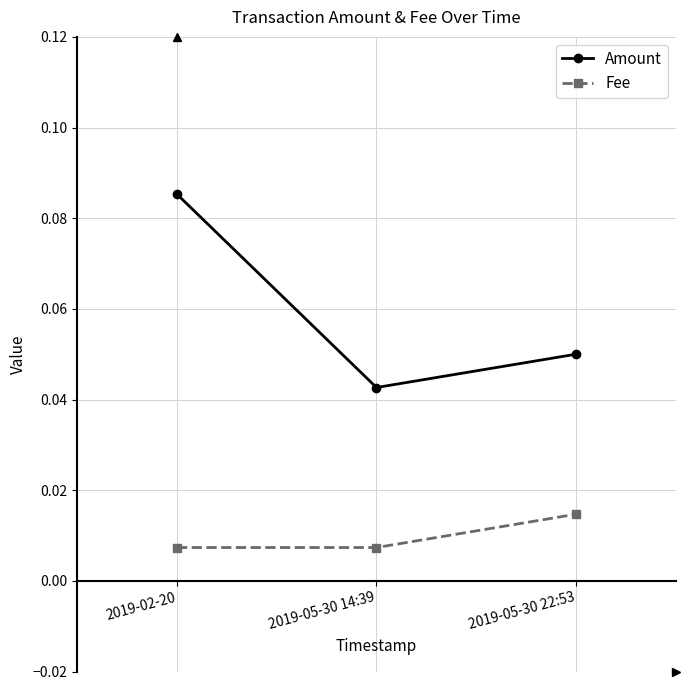

Which series has the largest range (max minus min)?

Amount